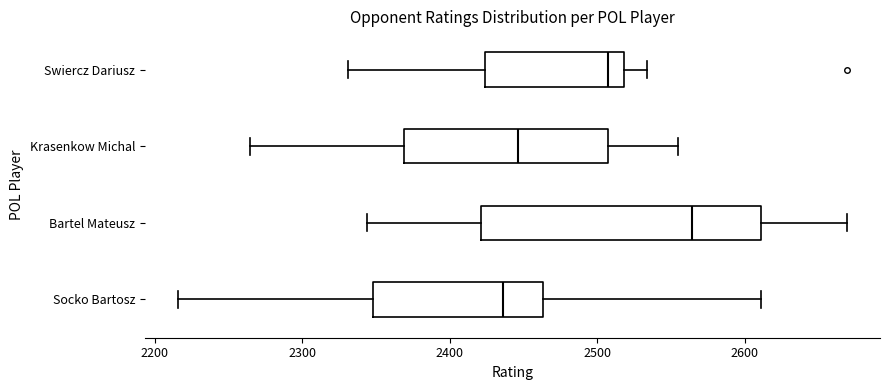

Where does the left whisker of the box for Socko Bartosz end on the x-axis? The values are not printed on the chart, so give them approximately, as read against the axis.

2220